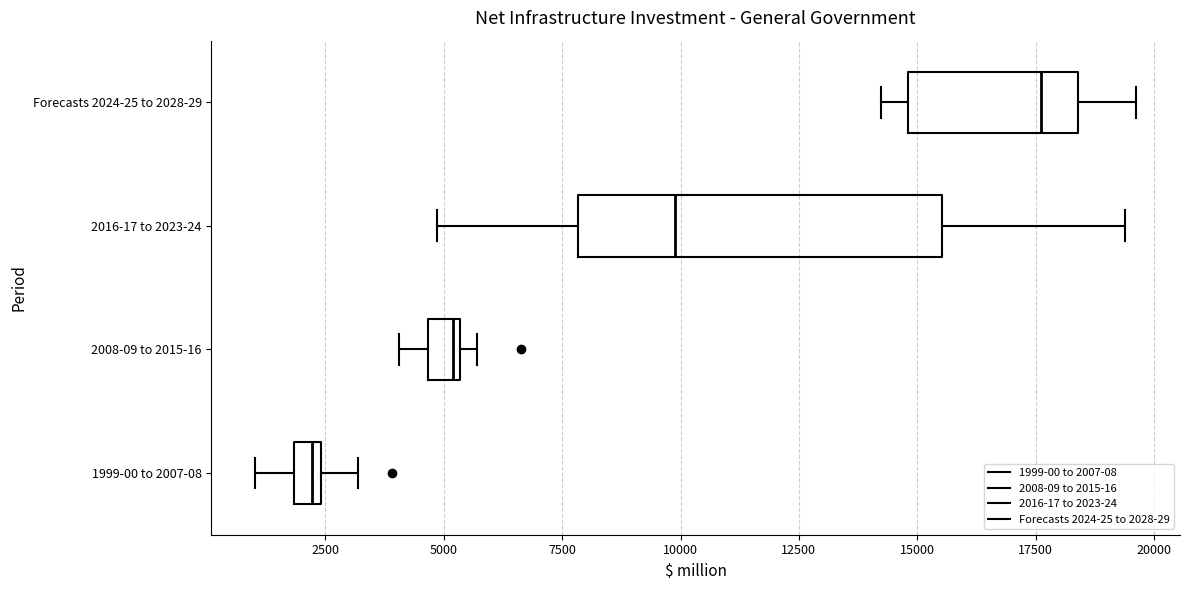

Where does the median line of the box for 2008-09 to 2015-16 sit on the x-axis? The values are not printed on the chart, so give them approximately, as read against the axis.

5000